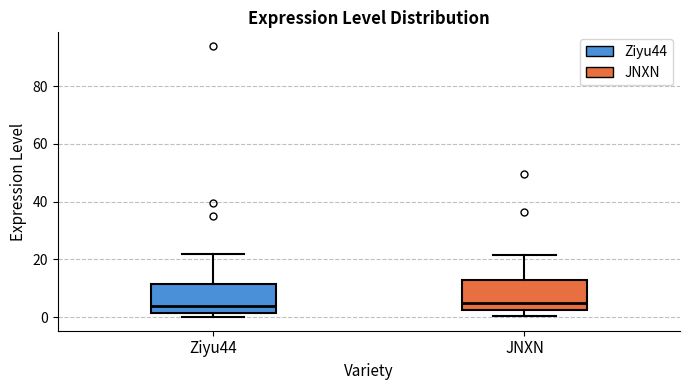

Reading left to right, transcribe this box plot: for each box, give where its median line is, the range the box spans, and where its two whiskers end, as read against the y-axis. The values are not printed on the chart, so give them approximately, as read against the axis.

Ziyu44: median 4, box 2 to 12, whiskers 0 to 22
JNXN: median 4, box 2 to 12, whiskers 0 to 22